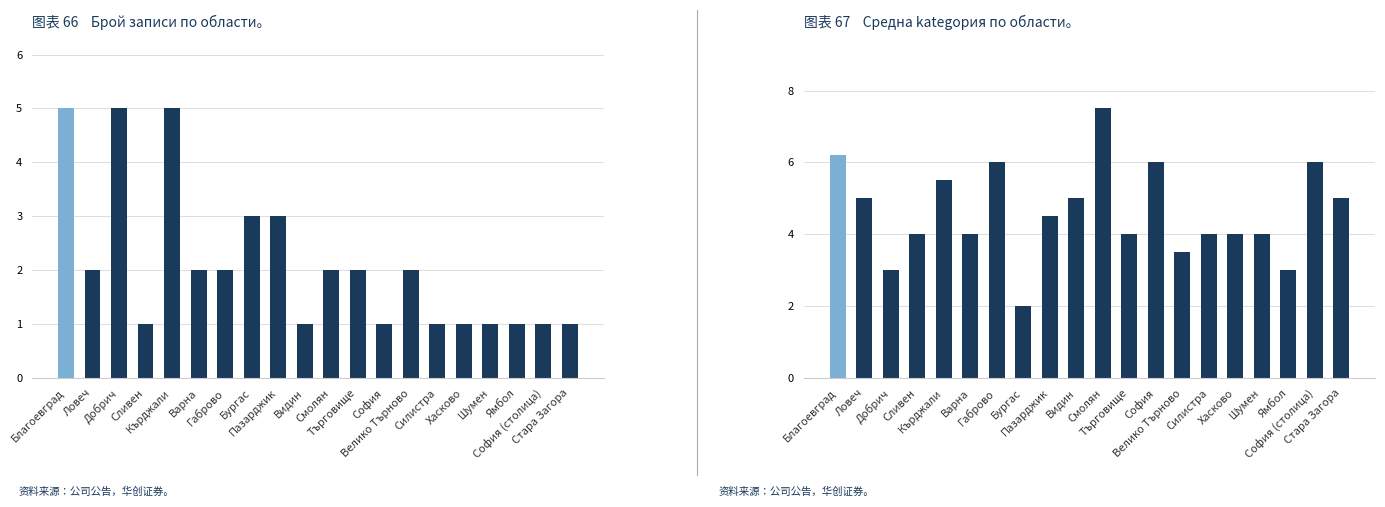

How many groups of bars are there?

20